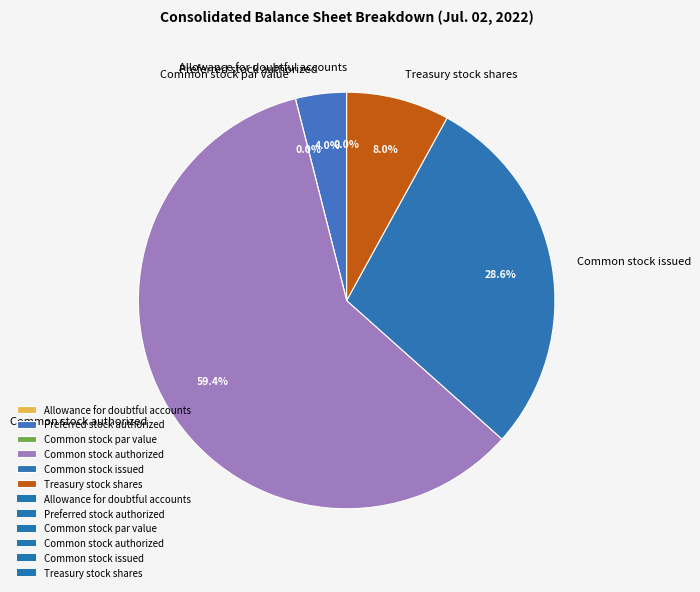

To the nearest percent, what is the average slice percentage?

14%